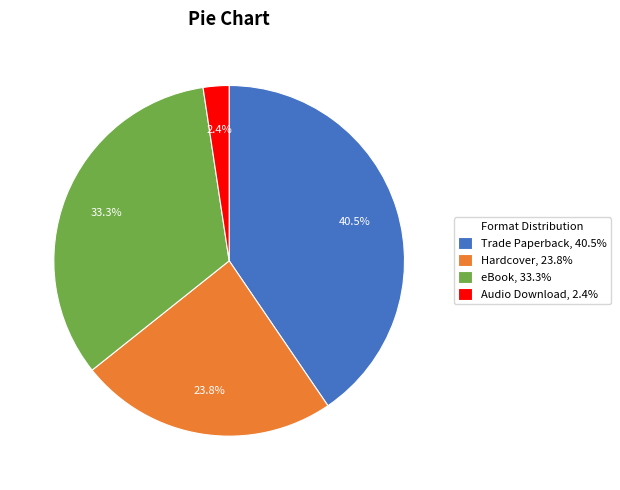

To the nearest percent, what is the combined percentage of Hardcover and Trade Paperback?

64%